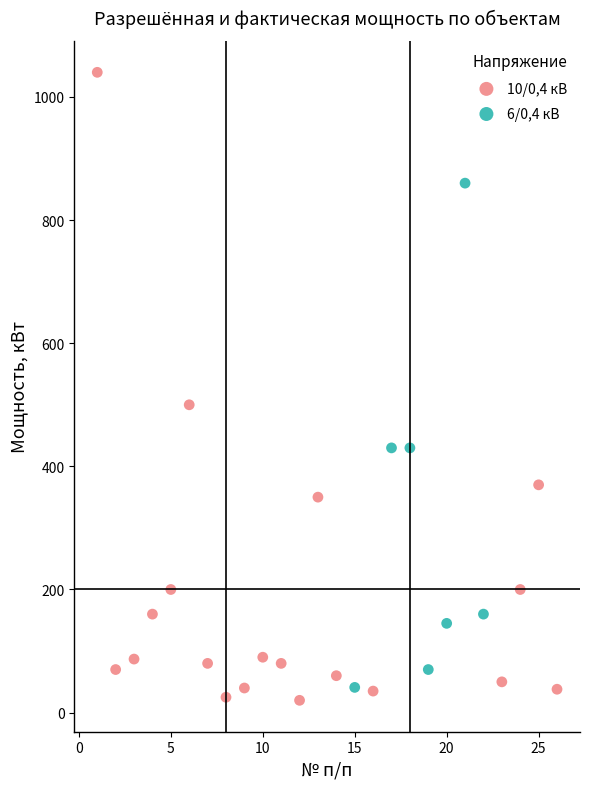

Which series contains the highest Y value?

10/0,4 кВ